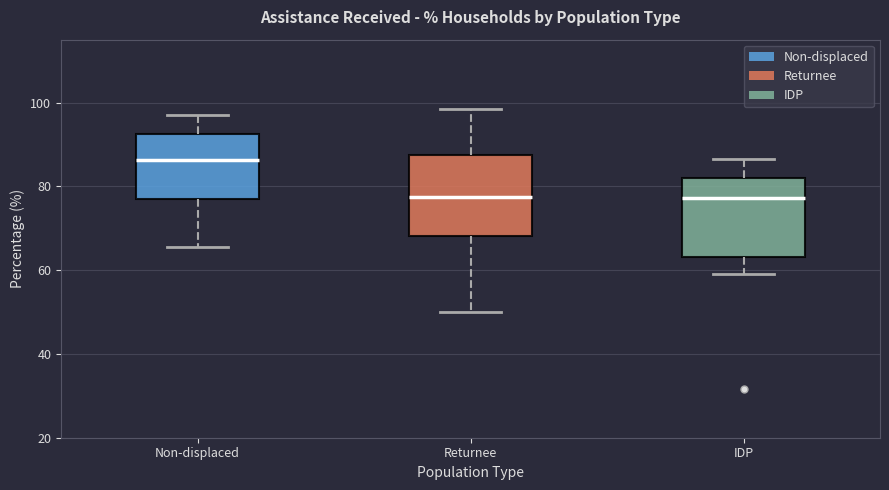

Reading left to right, read every box against the y-axis: the position of its median line, the range the box covers, and the ends of its whiskers. The values are not printed on the chart, so give them approximately, as read against the axis.

Non-displaced: median 86, box 76 to 92, whiskers 66 to 96
Returnee: median 78, box 68 to 88, whiskers 50 to 98
IDP: median 78, box 64 to 82, whiskers 60 to 86